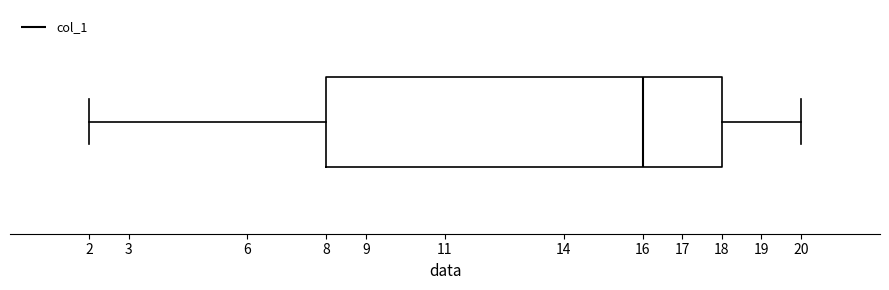

Read this box plot against the x-axis: the position of the median line, the range covered by the box, and the ends of both whiskers. The values are not printed on the chart, so give them approximately, as read against the axis.

median 16, box 8 to 18, whiskers 2 to 20